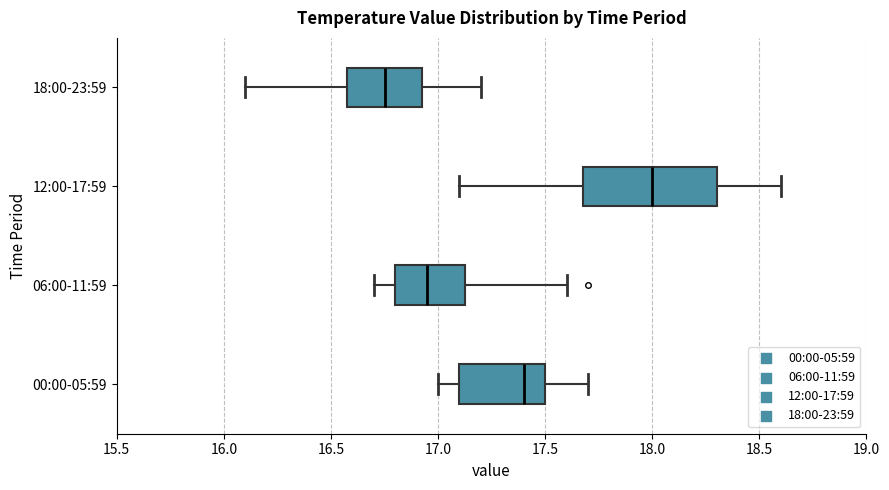

Which box's median line is the furthest to the right?

12:00-17:59